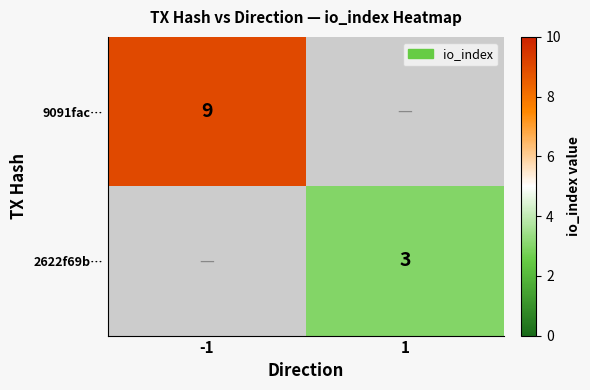

At how many categories does at least one series exceed 8?

1